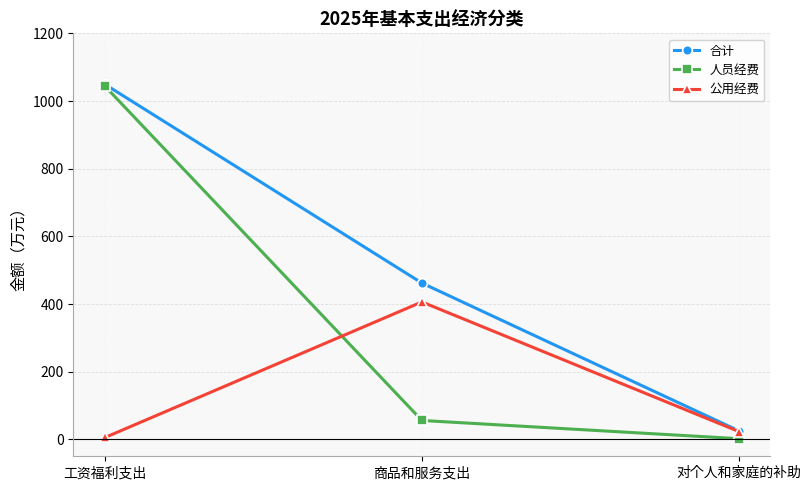

Where is 人员经费 nearest to the value 522?

商品和服务支出